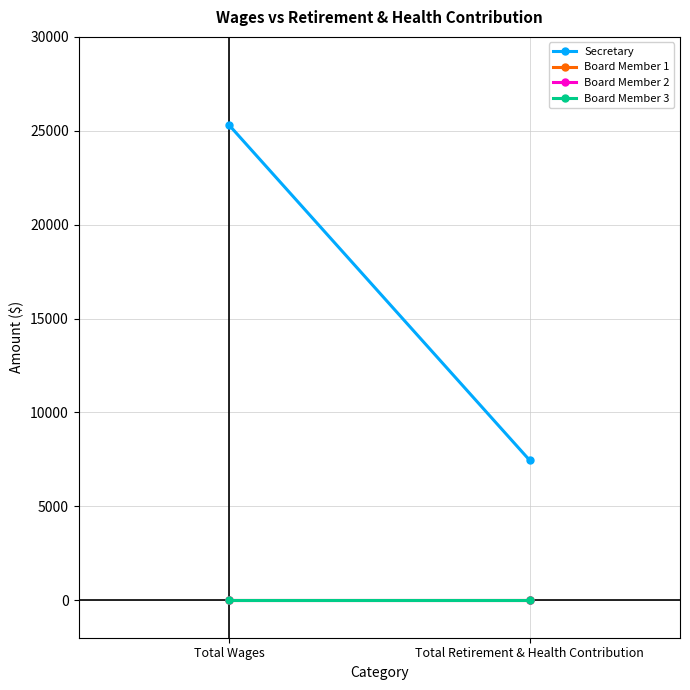

At Total Wages, list the series in order from largest to smallest.

Secretary, Board Member 1, Board Member 2, Board Member 3